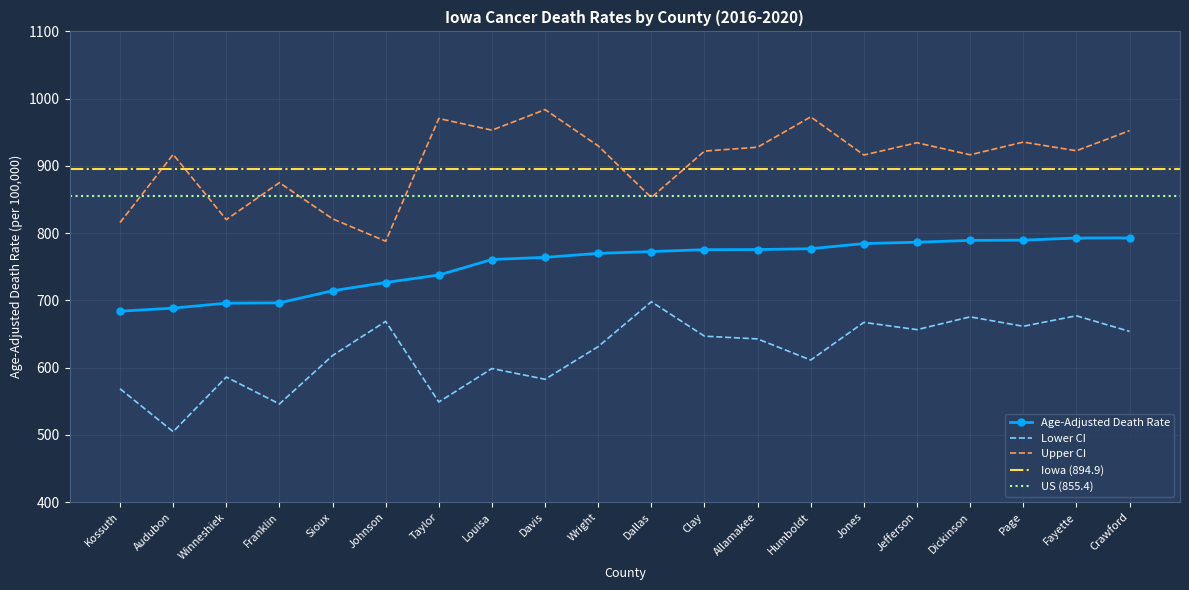

What is the label of the 20th point from the right?

Kossuth